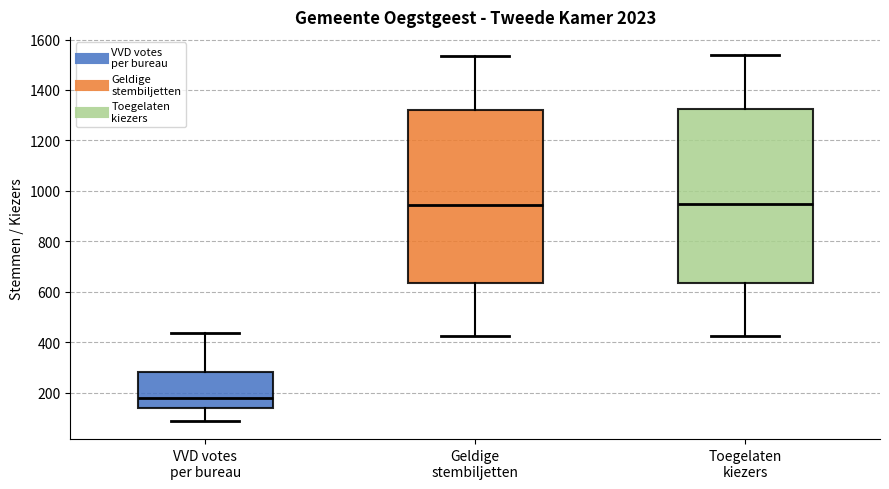

Which box has the lowest median line?

VVD votes per bureau